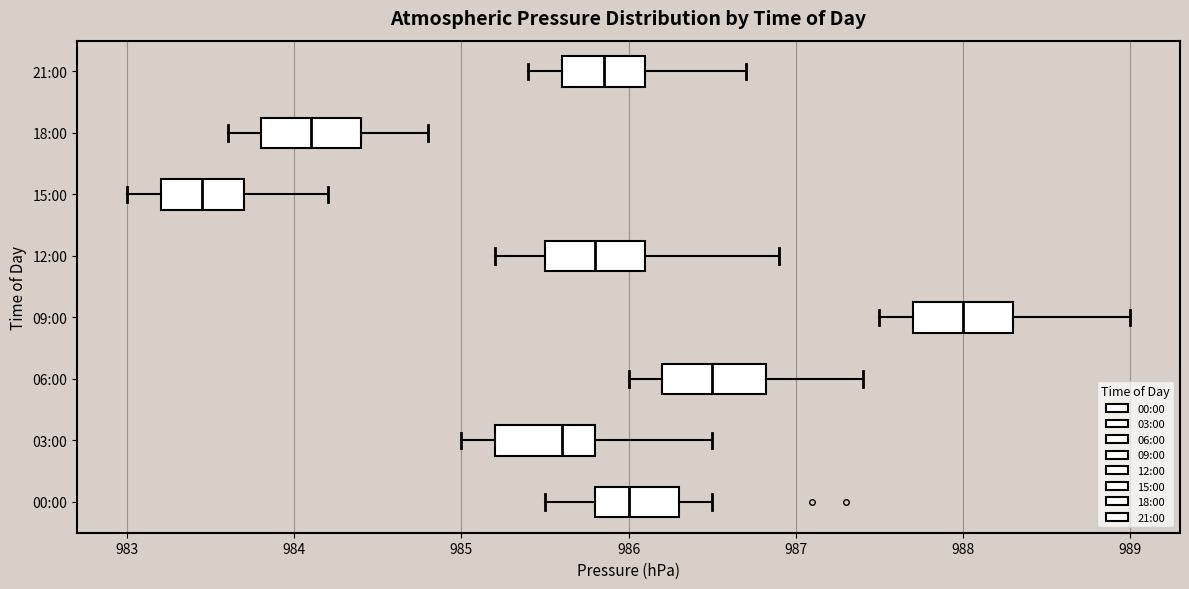

Reading bottom to top, transcribe this box plot: for each box, give where its median line is, the range the box spans, and where its two whiskers end, as read against the x-axis. The values are not printed on the chart, so give them approximately, as read against the axis.

00:00: median 986.0, box 985.8 to 986.3, whiskers 985.5 to 986.5
03:00: median 985.6, box 985.2 to 985.8, whiskers 985.0 to 986.5
06:00: median 986.5, box 986.2 to 986.8, whiskers 986.0 to 987.4
09:00: median 988.0, box 987.7 to 988.3, whiskers 987.5 to 989.0
12:00: median 985.8, box 985.5 to 986.1, whiskers 985.2 to 986.9
15:00: median 983.5, box 983.2 to 983.7, whiskers 983.0 to 984.2
18:00: median 984.1, box 983.8 to 984.4, whiskers 983.6 to 984.8
21:00: median 985.9, box 985.6 to 986.1, whiskers 985.4 to 986.7